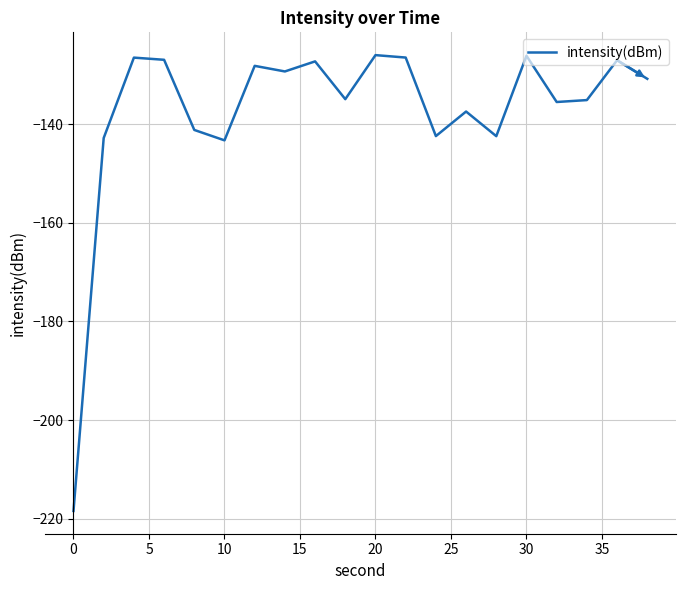

What is the maximum value shown in the chart?

-126.0